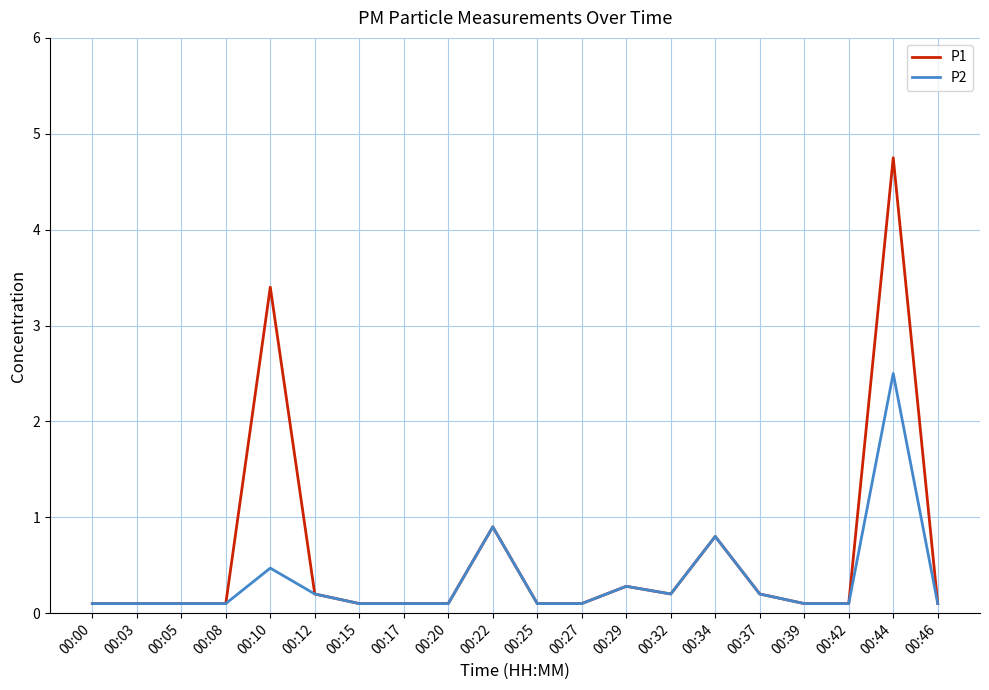

What is the difference between the second highest and minimum values in the P1 series?

3.3